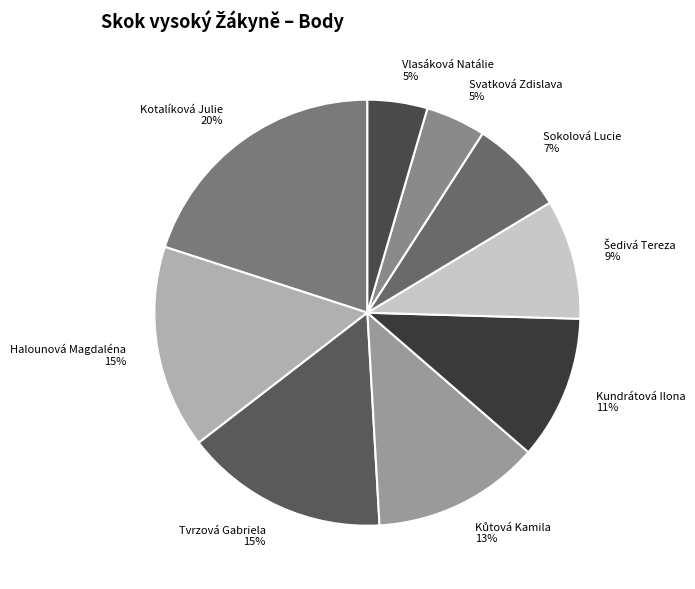

To the nearest percent, what is the difference between the largest and smallest slice percentages?

15%